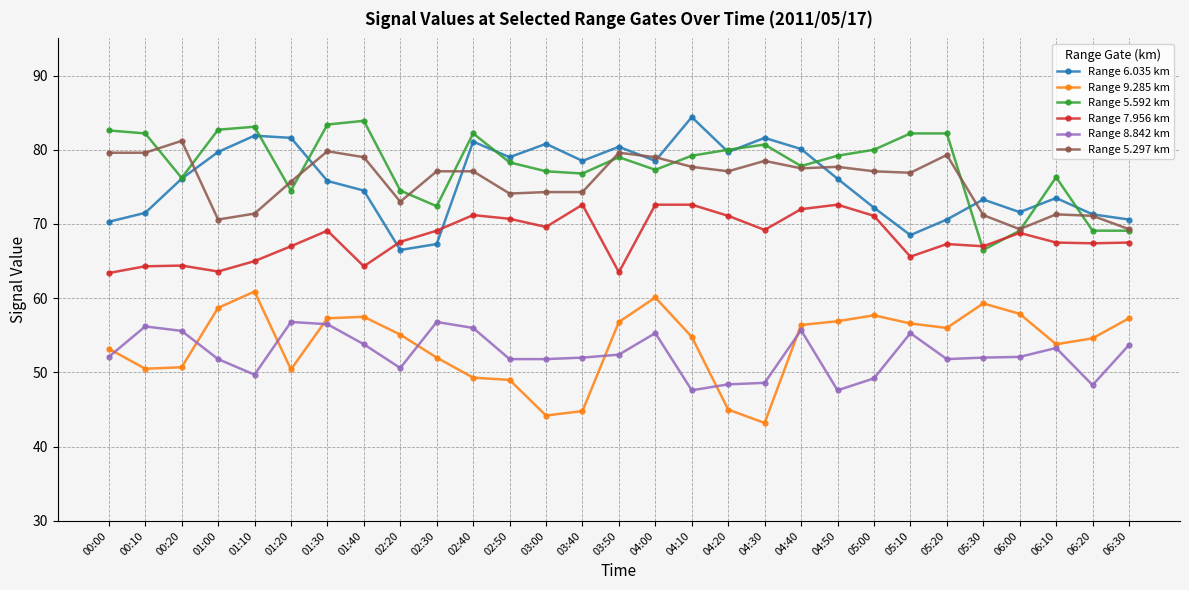

True or false: Range 8.842 km and Range 7.956 km intersect in this chart.

False